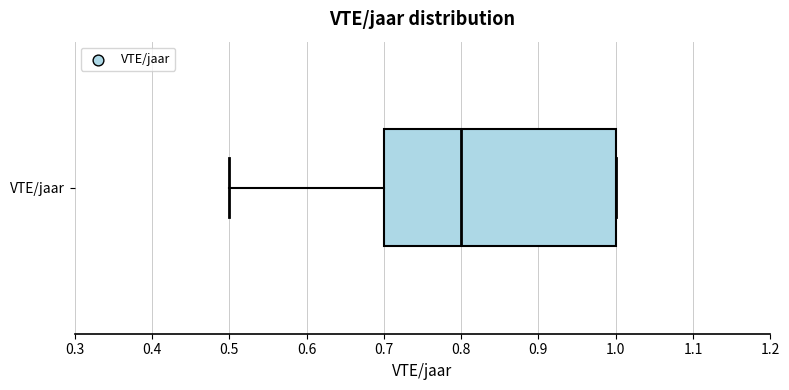

Transcribe this box plot: give where the median line is, the range the box spans, and where the two whiskers end, as read against the x-axis. The values are not printed on the chart, so give them approximately, as read against the axis.

median 0.8, box 0.7 to 1.0, whiskers 0.5 to 1.0